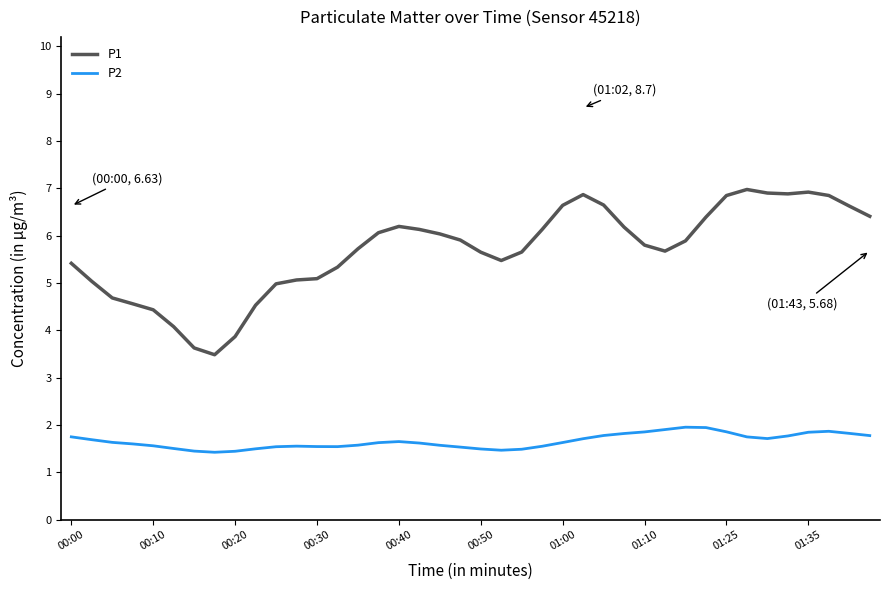

Which series has the widest spread of values?

P1